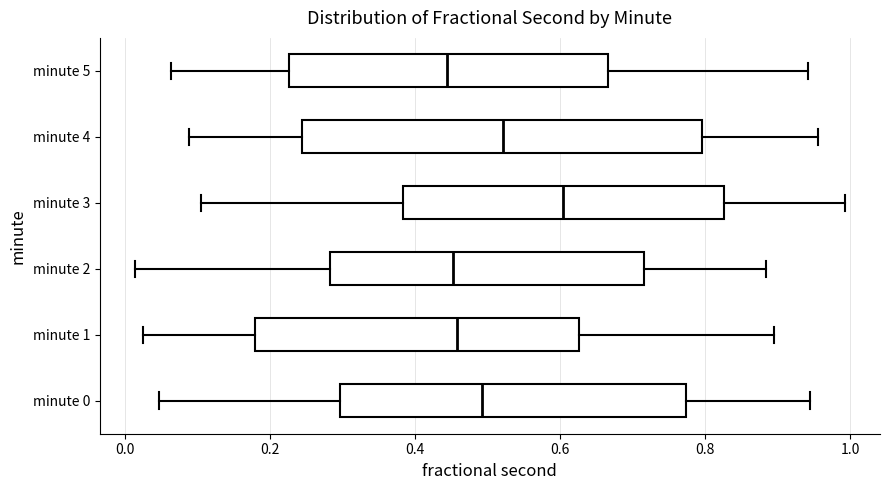

Where is the left edge of the box for minute 2 on the x-axis? The values are not printed on the chart, so give them approximately, as read against the axis.

0.28